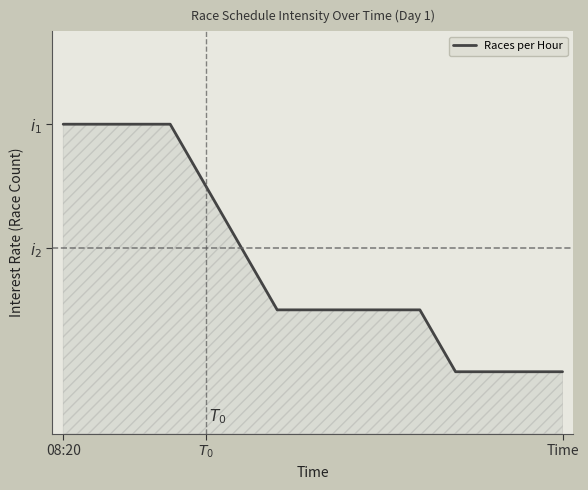

Does the chart display data point markers on the line(s)?

No